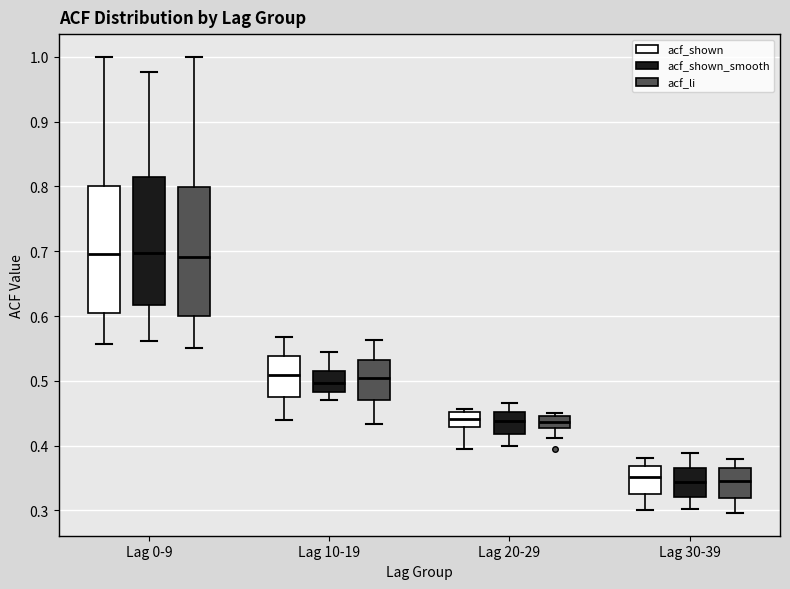

Where is the upper edge of the box for Lag 0-9 (acf_shown_smooth) on the y-axis? The values are not printed on the chart, so give them approximately, as read against the axis.

0.81